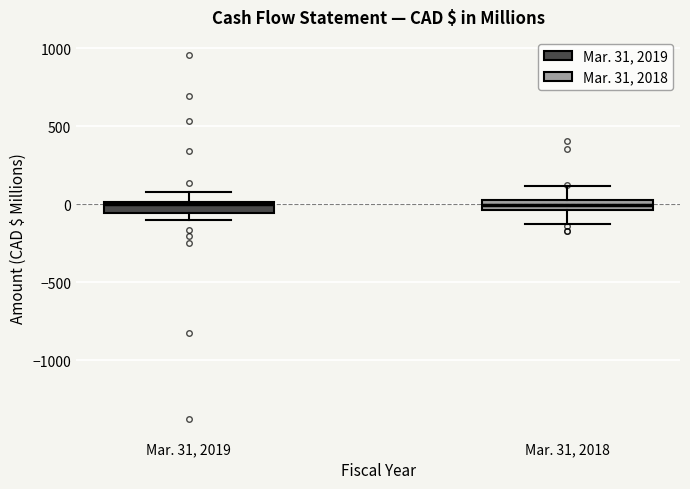

Where does the upper whisker of the box for Mar. 31, 2019 end on the y-axis? The values are not printed on the chart, so give them approximately, as read against the axis.

100